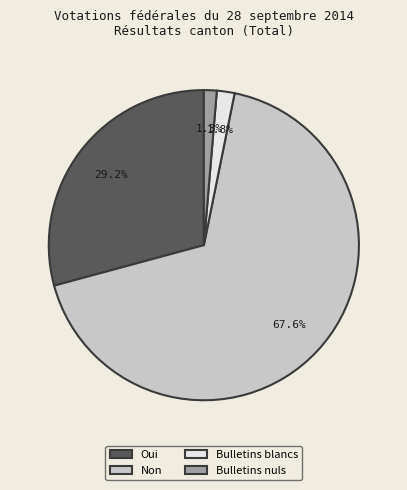

To the nearest percent, what portion does Non represent?

68%